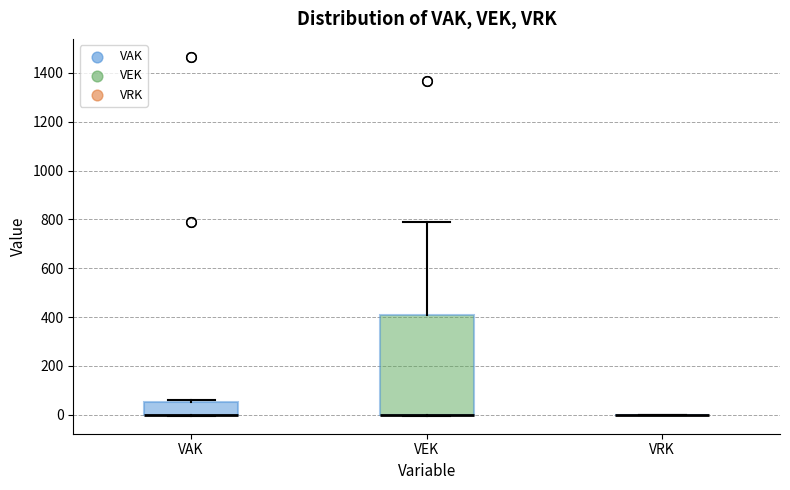

Reading left to right, transcribe this box plot: for each box, give where its median line is, the range the box spans, and where its two whiskers end, as read against the y-axis. The values are not printed on the chart, so give them approximately, as read against the axis.

VAK: median 0 (drawn on the box's lower edge), box 0 to 60, whiskers 0 to 60 (just above the box's upper edge)
VEK: median 0 (drawn on the box's lower edge), box 0 to 400, whiskers 0 to 780
VRK: box collapsed to a line at 0, whiskers 0 to 0